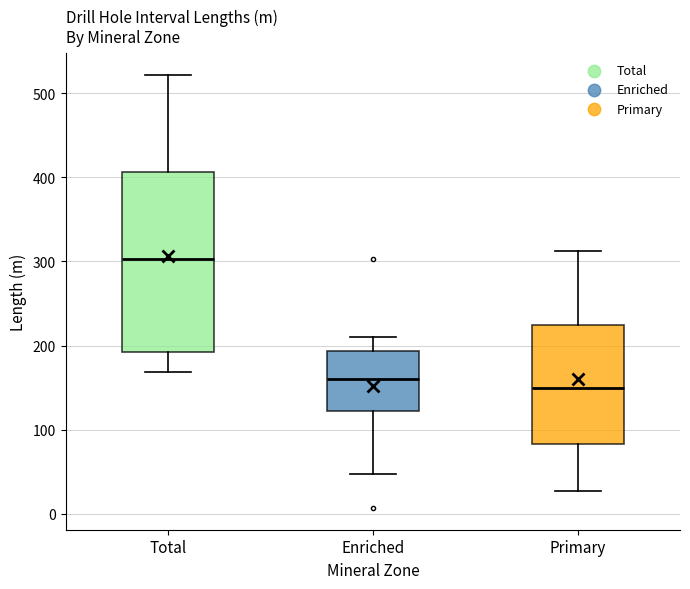

Comparing the boxes themselves (not the whiskers), which one is the tallest?

Total